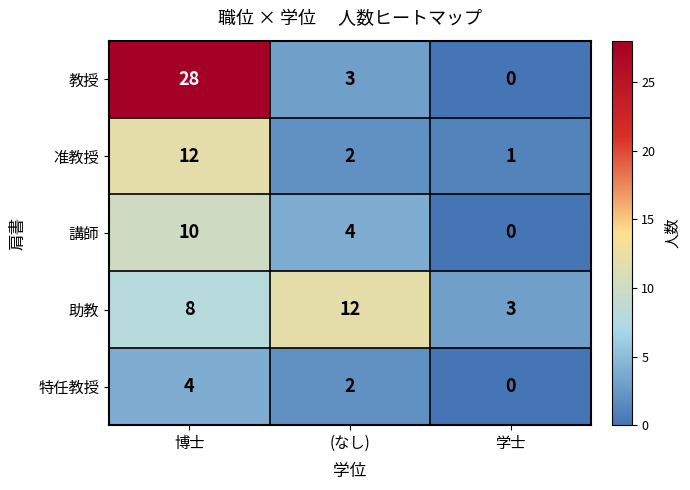

Reading left to right, transcribe all the data shown in this chart.

教授: 28	3	0
准教授: 12	2	1
講師: 10	4	0
助教: 8	12	3
特任教授: 4	2	0